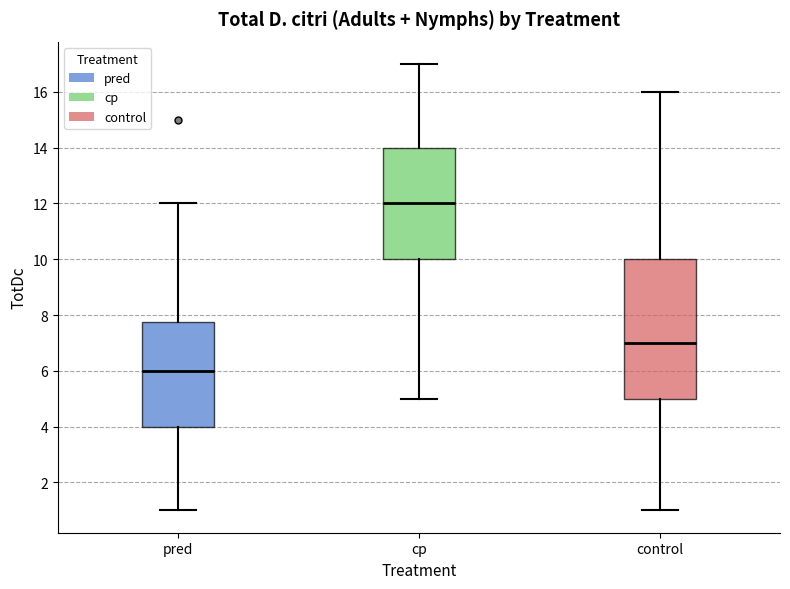

Reading left to right, read every box against the y-axis: the position of its median line, the range the box covers, and the ends of its whiskers. The values are not printed on the chart, so give them approximately, as read against the axis.

pred: median 6.0, box 4.0 to 7.8, whiskers 1.0 to 12.0
cp: median 12.0, box 10.0 to 14.0, whiskers 5.0 to 17.0
control: median 7.0, box 5.0 to 10.0, whiskers 1.0 to 16.0